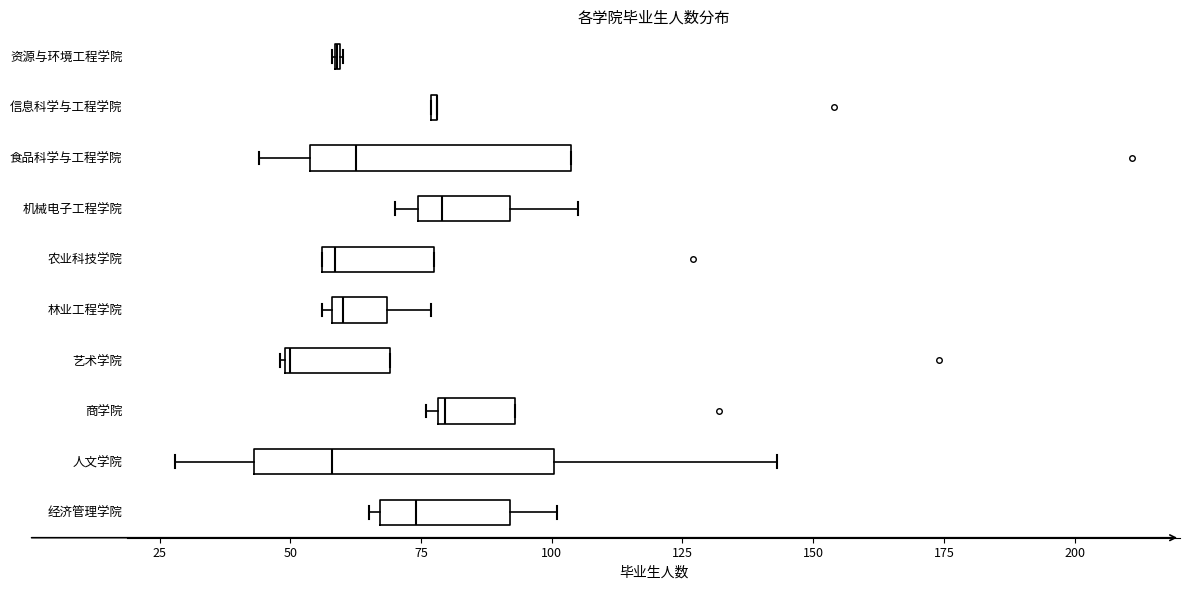

Where does the right whisker of the box for 林业工程学院 end on the x-axis? The values are not printed on the chart, so give them approximately, as read against the axis.

75